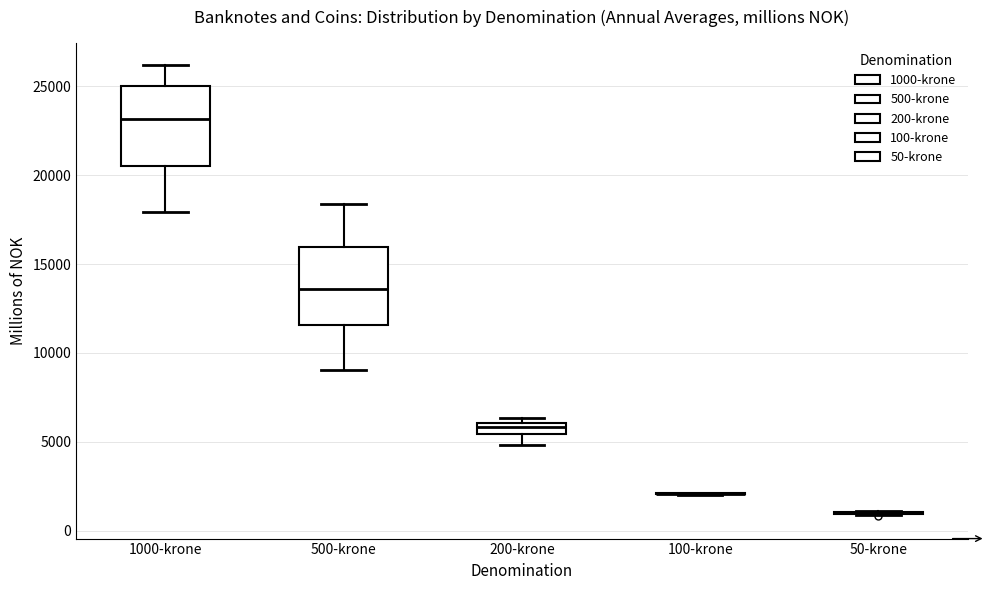

Where does the lower whisker of the box for 1000-krone end on the y-axis? The values are not printed on the chart, so give them approximately, as read against the axis.

18000